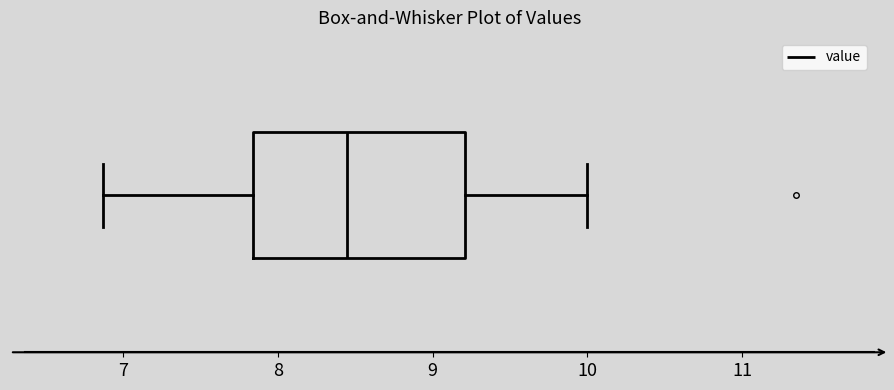

Read this box plot against the x-axis: the position of the median line, the range covered by the box, and the ends of both whiskers. The values are not printed on the chart, so give them approximately, as read against the axis.

median 8.5, box 7.8 to 9.2, whiskers 6.9 to 10.0